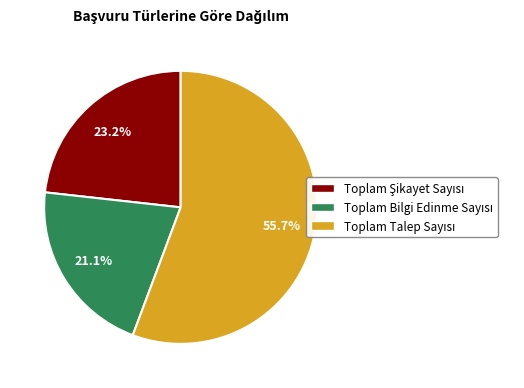

Is there a majority slice in this chart?

Yes